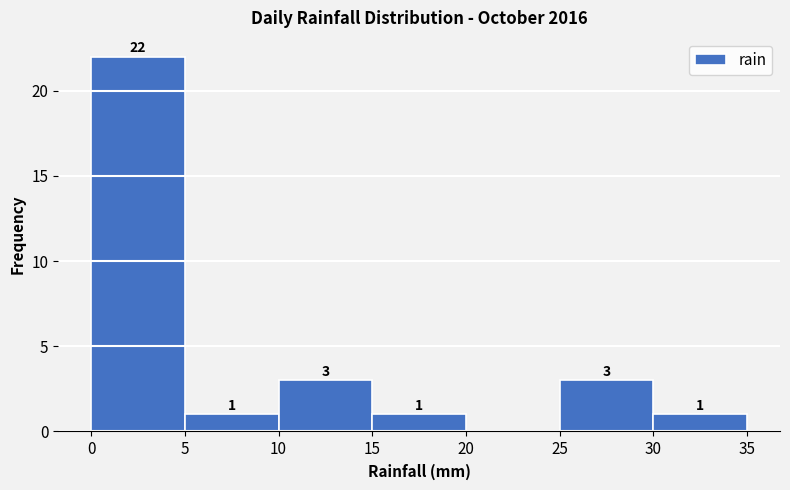

Over which range of the x-axis is the bar tallest?

0 to 5